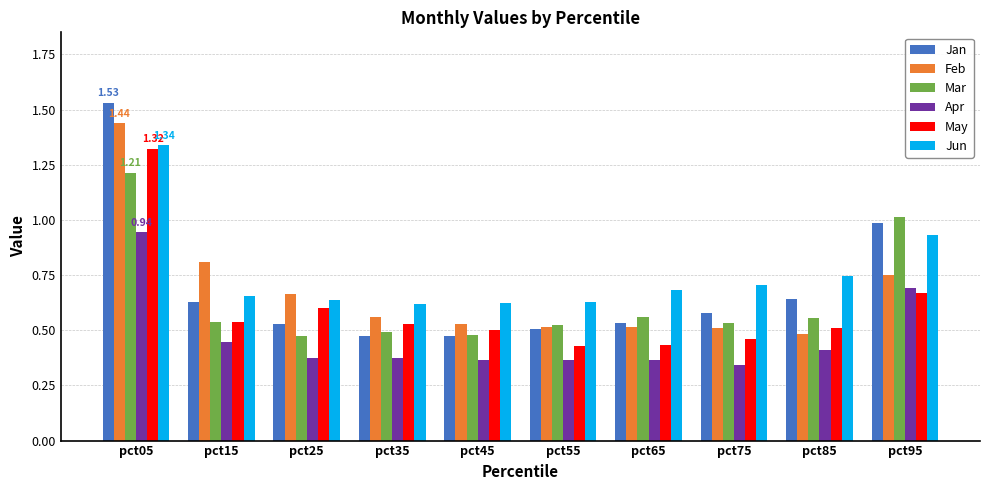

The Mar series shows 0.2 at pct35. True or false?

False